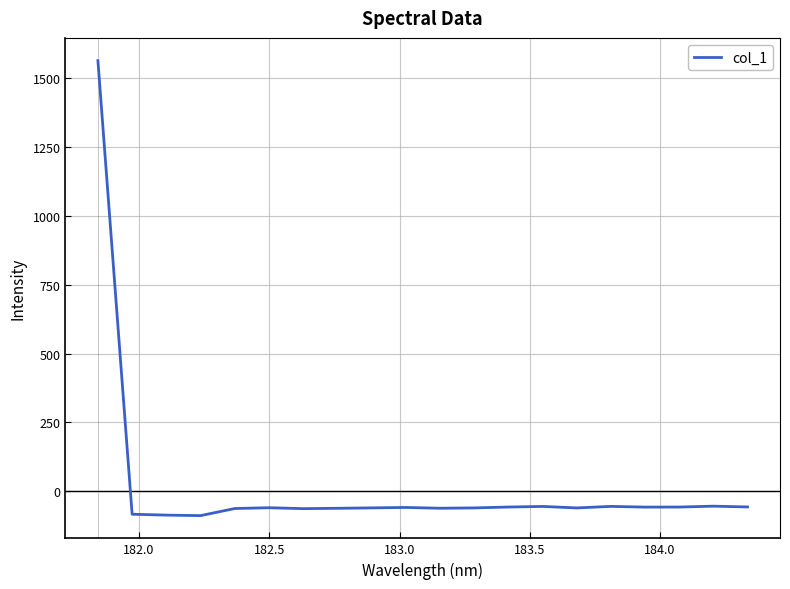

What is the smallest value displayed?

-88.4